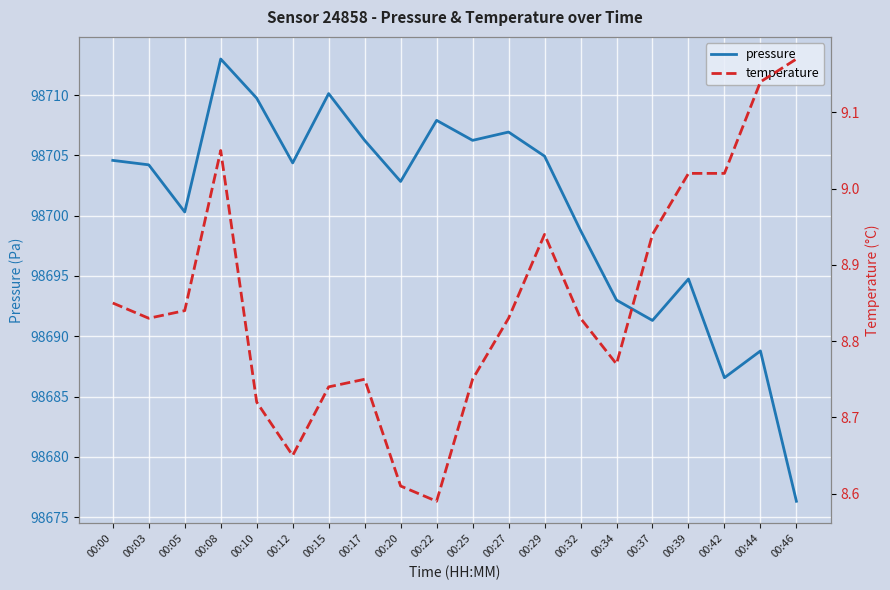

The temperature series shows 14.4 at 00:03. True or false?

False